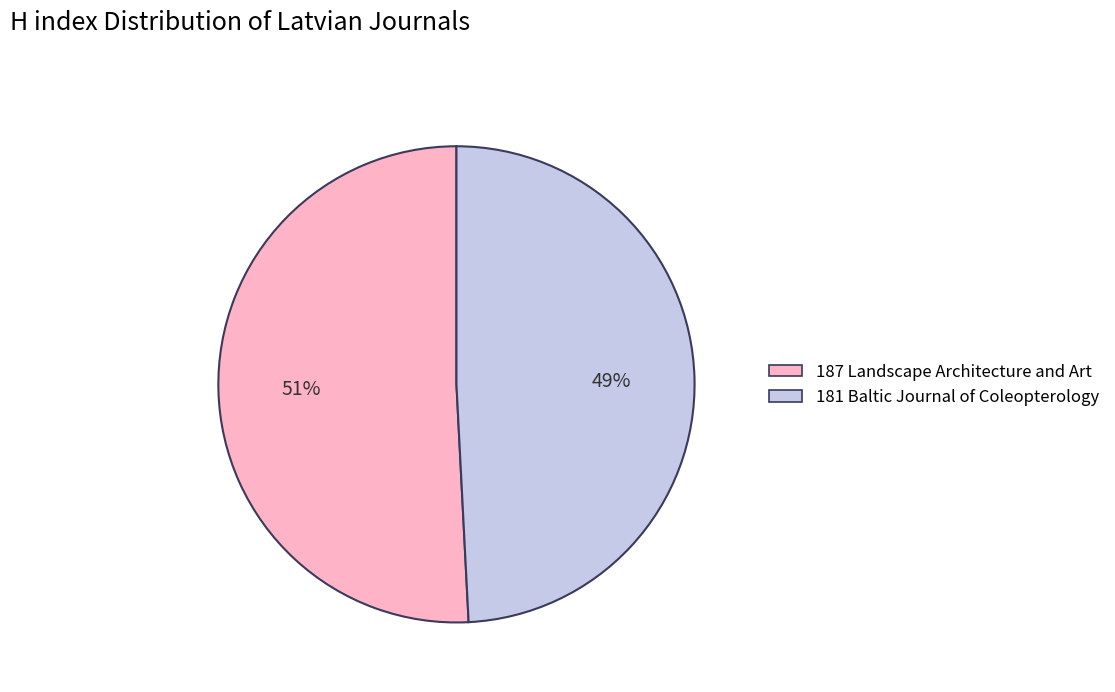

To the nearest percent, what is the average slice percentage?

50%